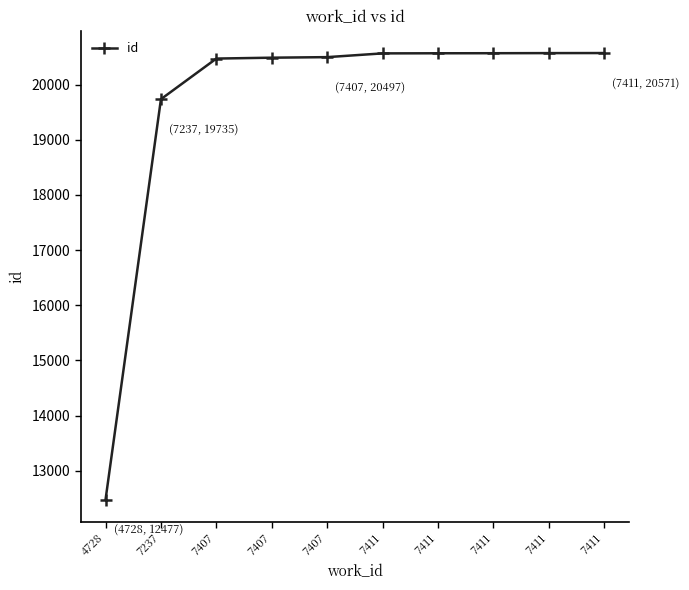

What is the greatest value displayed?

20571